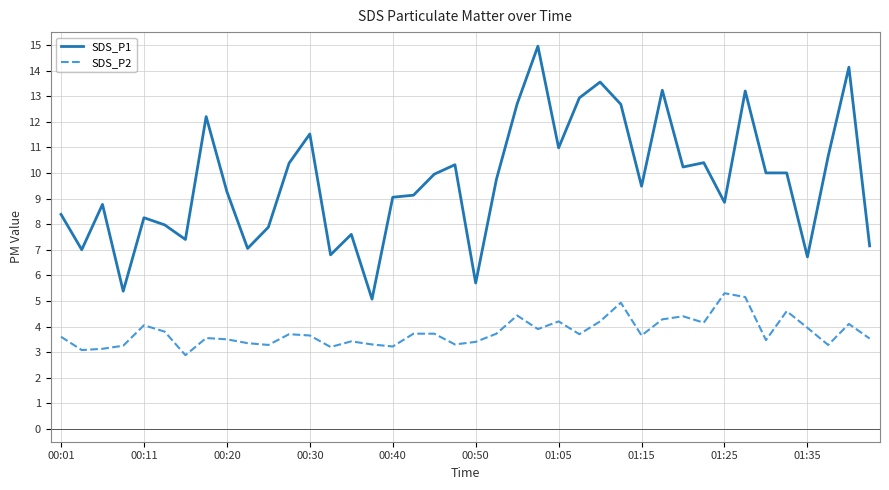

Which series has the largest total across all categories?

SDS_P1